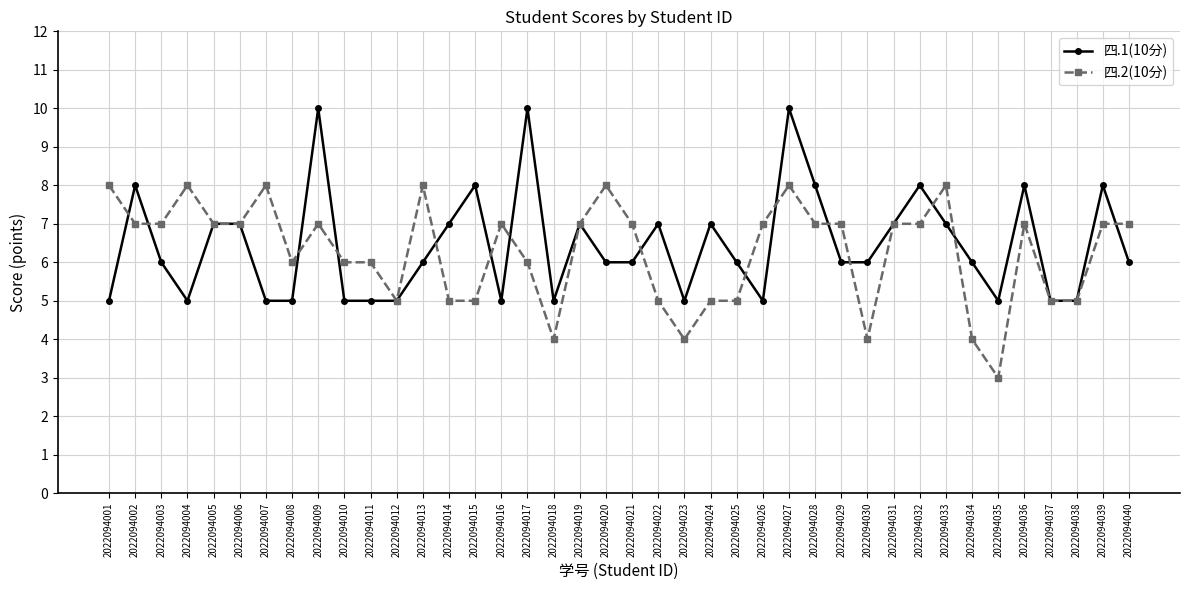

List the series in order of their overall mean, lowest first.

四.2(10分), 四.1(10分)